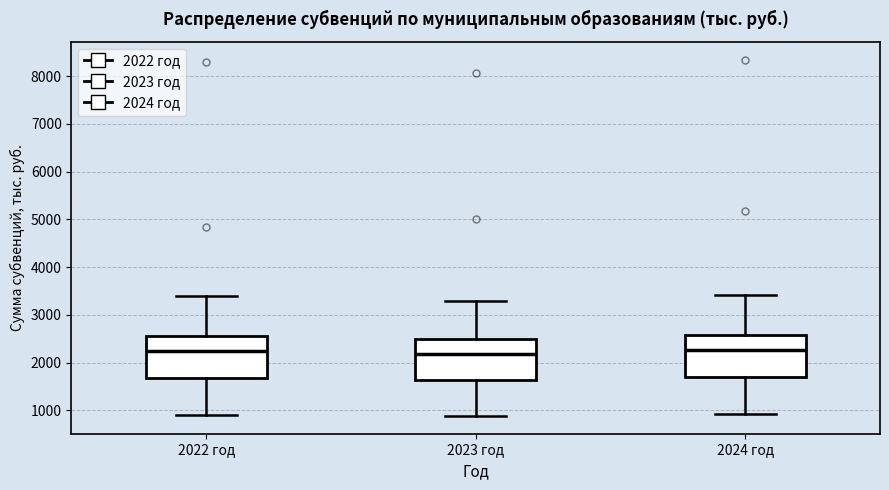

Where is the lower edge of the box for 2024 год on the y-axis? The values are not printed on the chart, so give them approximately, as read against the axis.

1700